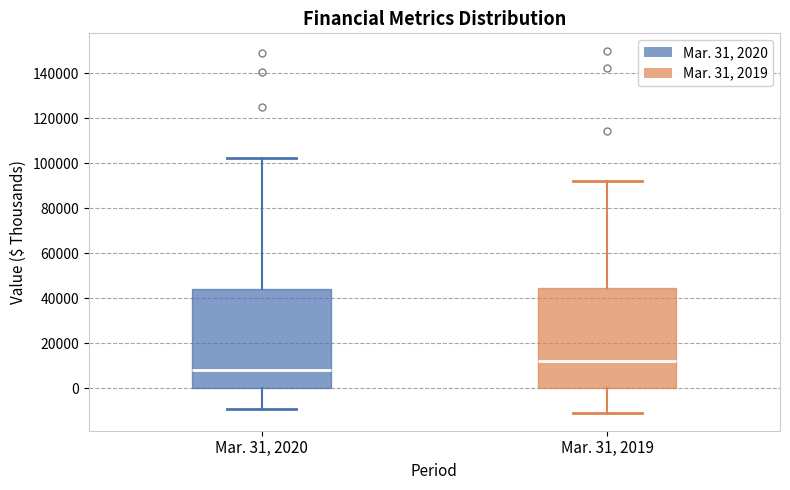

Where does the upper whisker of the box for Mar. 31, 2019 end on the y-axis? The values are not printed on the chart, so give them approximately, as read against the axis.

92000